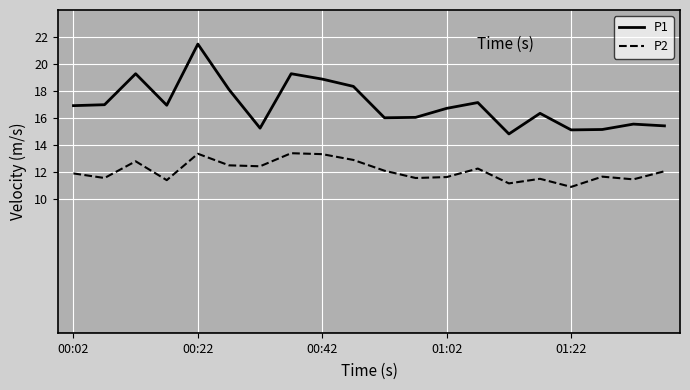

What is the minimum value shown in the chart?

10.9